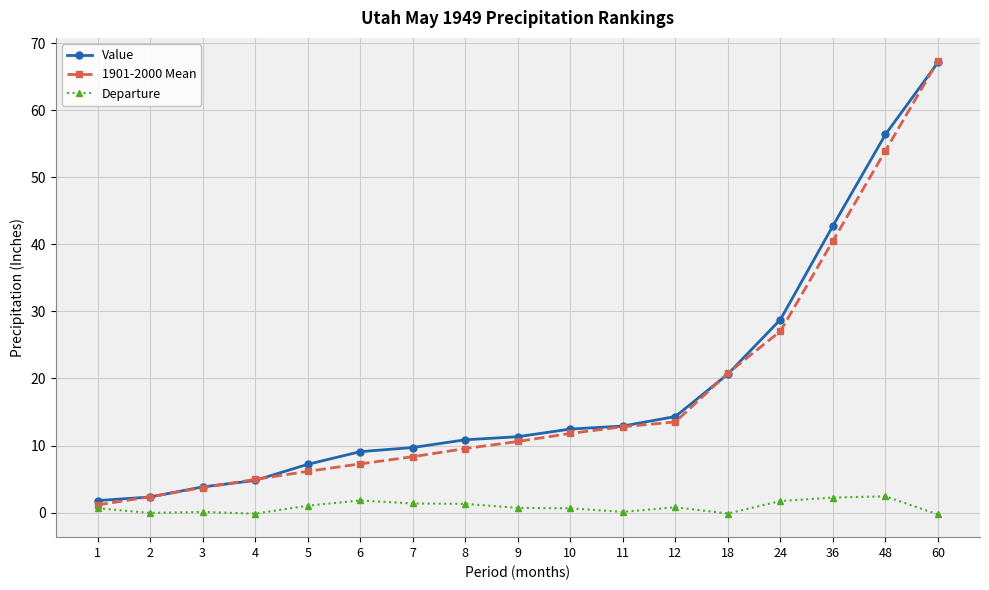

Between which two adjacent categories do 1901-2000 Mean and Value first intersect?

1 and 2